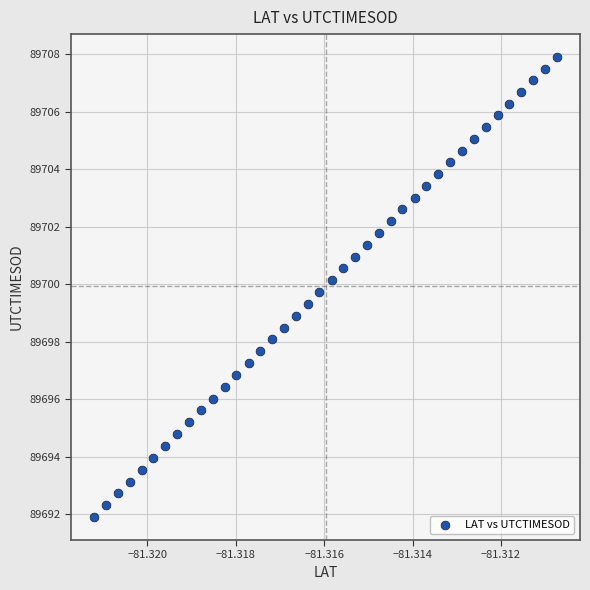

What is the range of Y values (max minus min)?

16.0